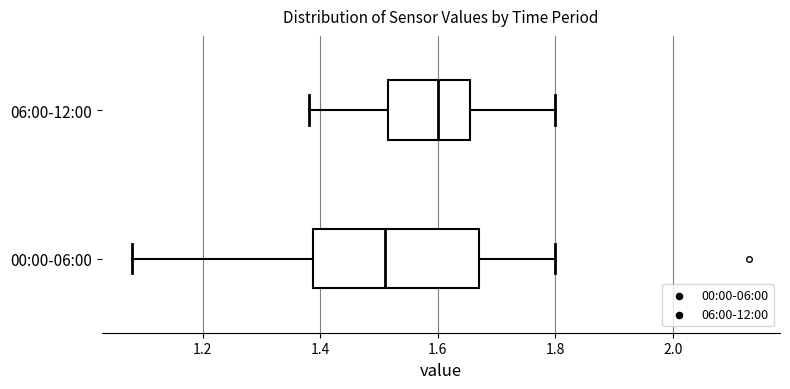

Reading bottom to top, transcribe this box plot: for each box, give where its median line is, the range the box spans, and where its two whiskers end, as read against the x-axis. The values are not printed on the chart, so give them approximately, as read against the axis.

00:00-06:00: median 1.52, box 1.38 to 1.68, whiskers 1.08 to 1.80
06:00-12:00: median 1.60, box 1.52 to 1.66, whiskers 1.38 to 1.80